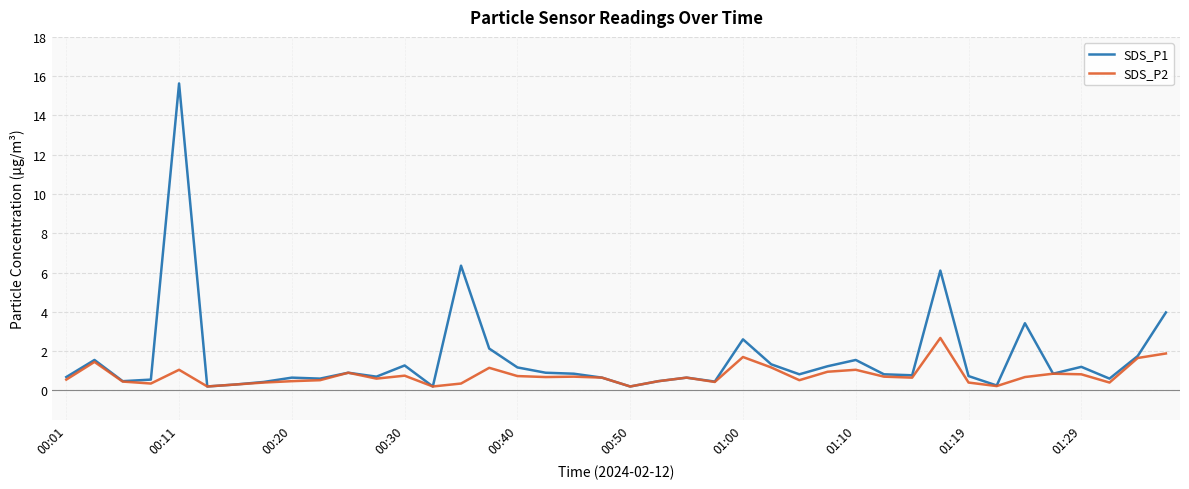

Which series has the largest range (max minus min)?

SDS_P1